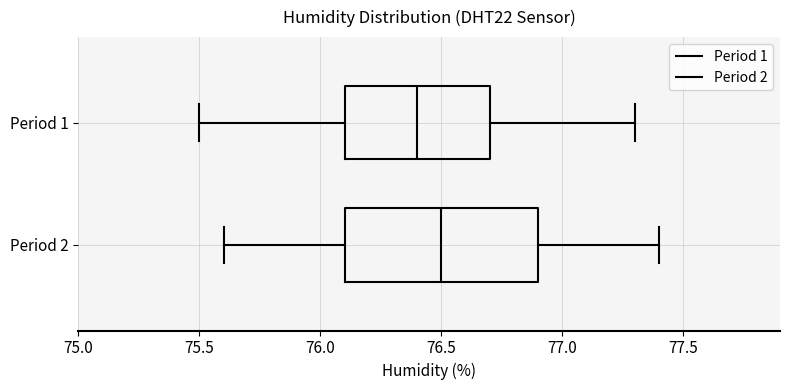

Reading bottom to top, transcribe this box plot: for each box, give where its median line is, the range the box spans, and where its two whiskers end, as read against the x-axis. The values are not printed on the chart, so give them approximately, as read against the axis.

Period 2: median 76.5, box 76.1 to 76.9, whiskers 75.6 to 77.4
Period 1: median 76.4, box 76.1 to 76.7, whiskers 75.5 to 77.3